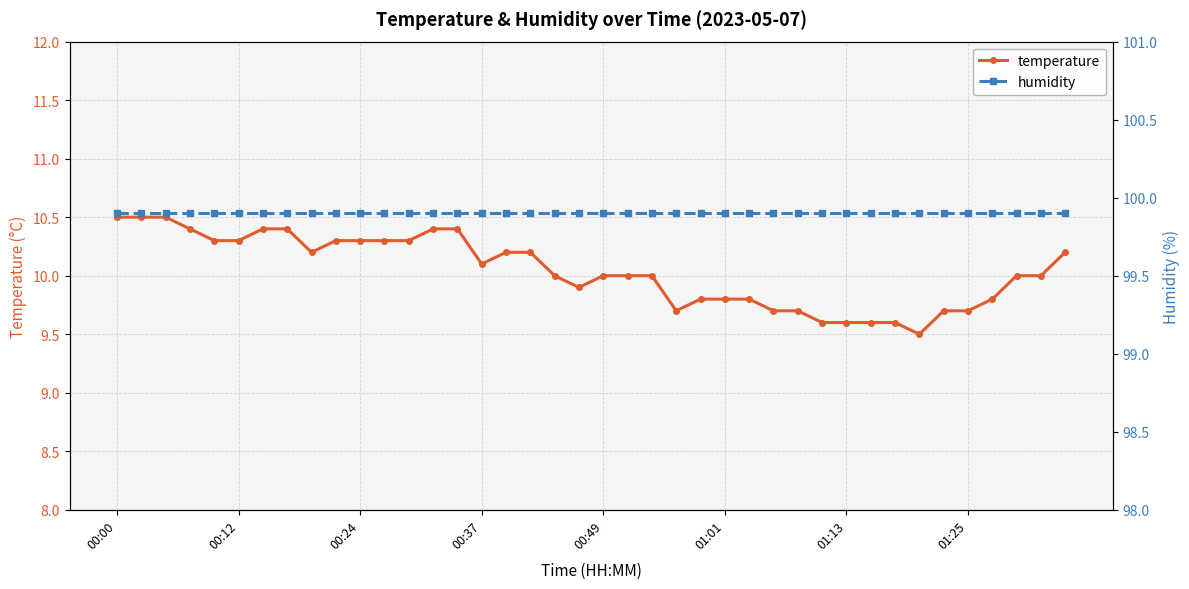

The value of humidity at 17 is 151.1. True or false?

False